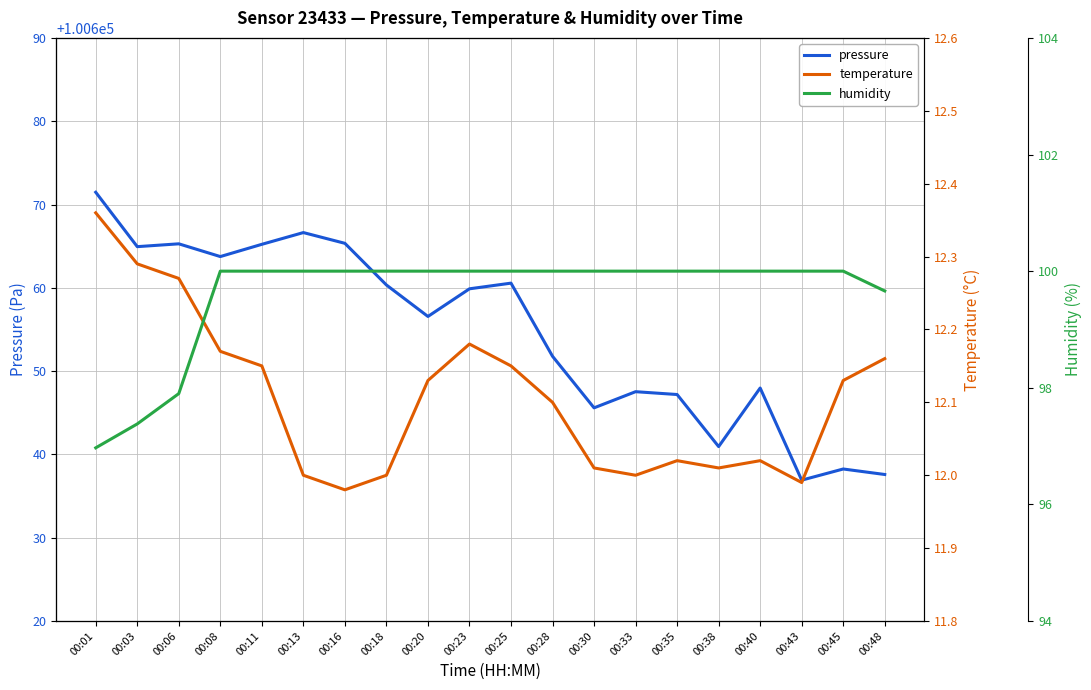

How many lines are shown in the chart?

3